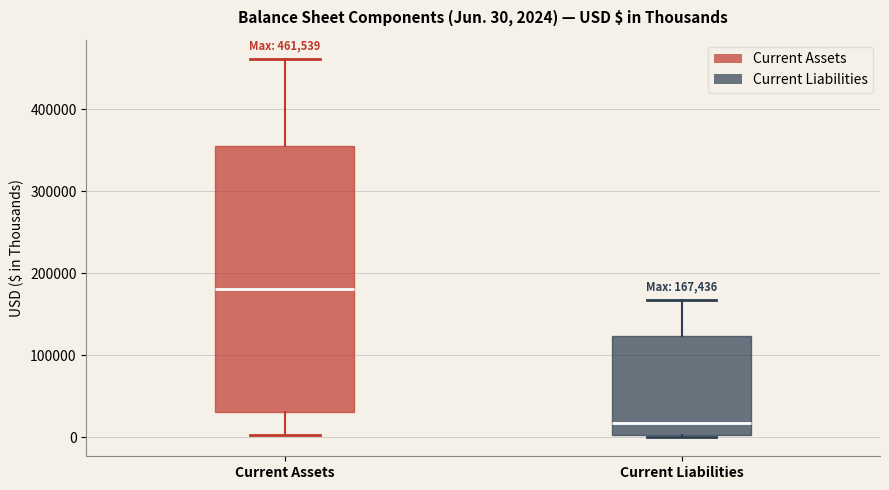

Which box's median line is the highest?

Current Assets